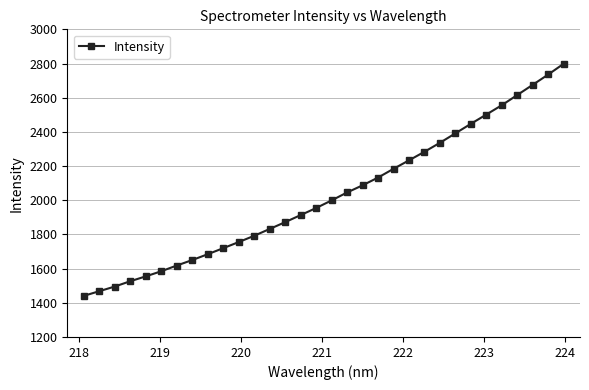

What is the difference between the maximum and second lowest values?

1331.7